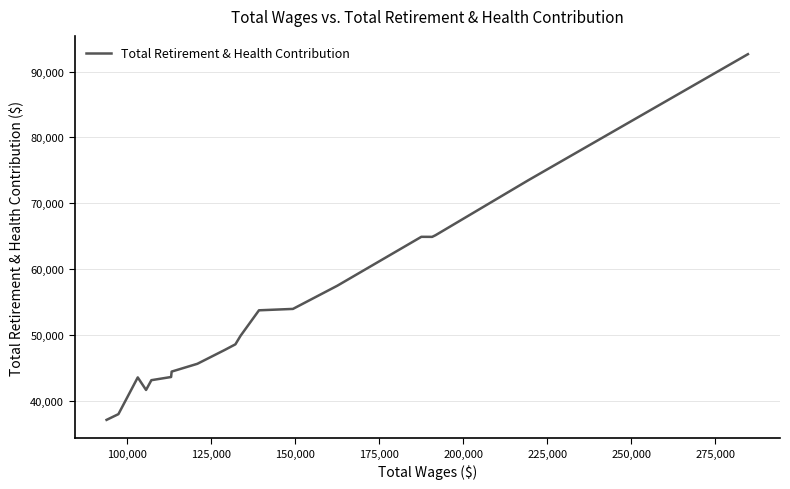

What is the minimum value shown in the chart?

37146